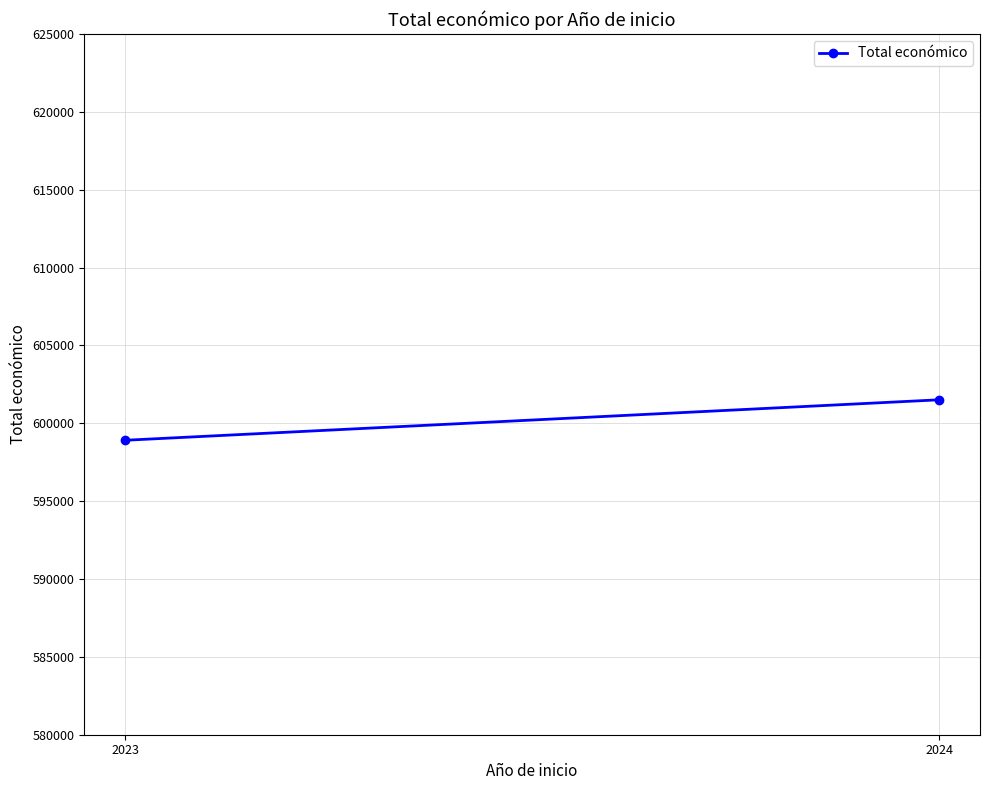

Reading left to right, extract all data points from this chart.

598909.0	601508.7